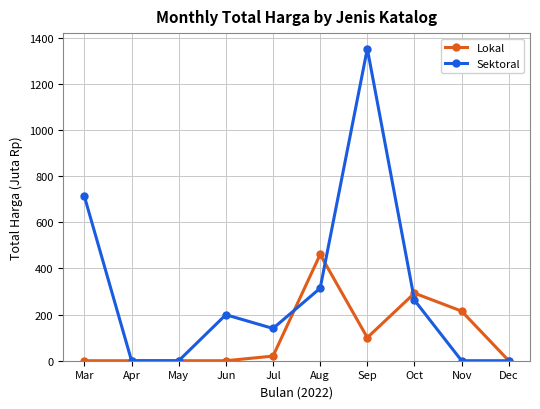

Which series has the widest spread of values?

Sektoral